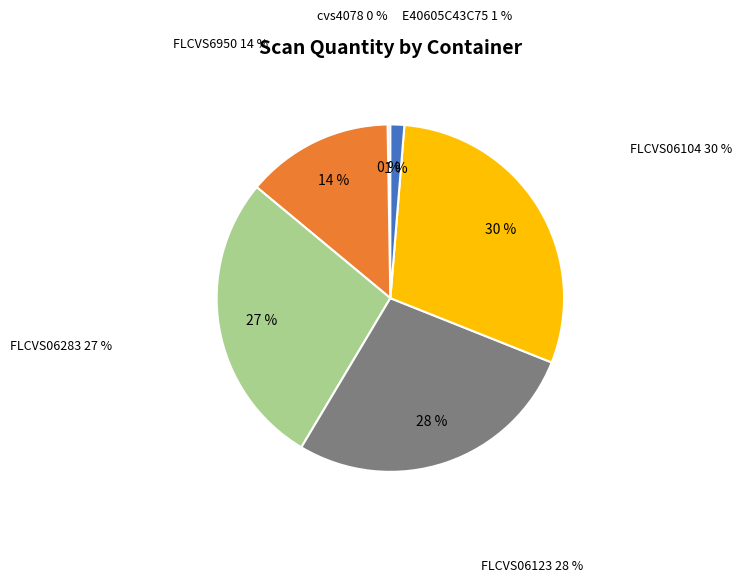

Between FLCVS6950 and FLCVS06283, which is larger?

FLCVS06283